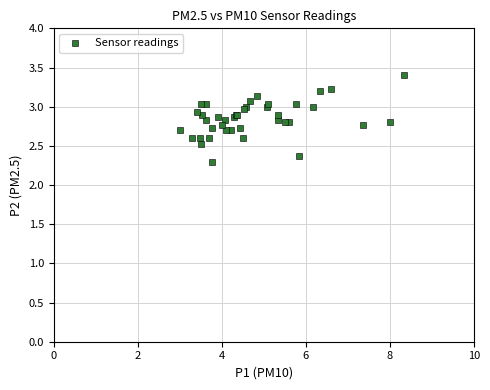

What Y value in the scatter plot is closest to 2?

2.3